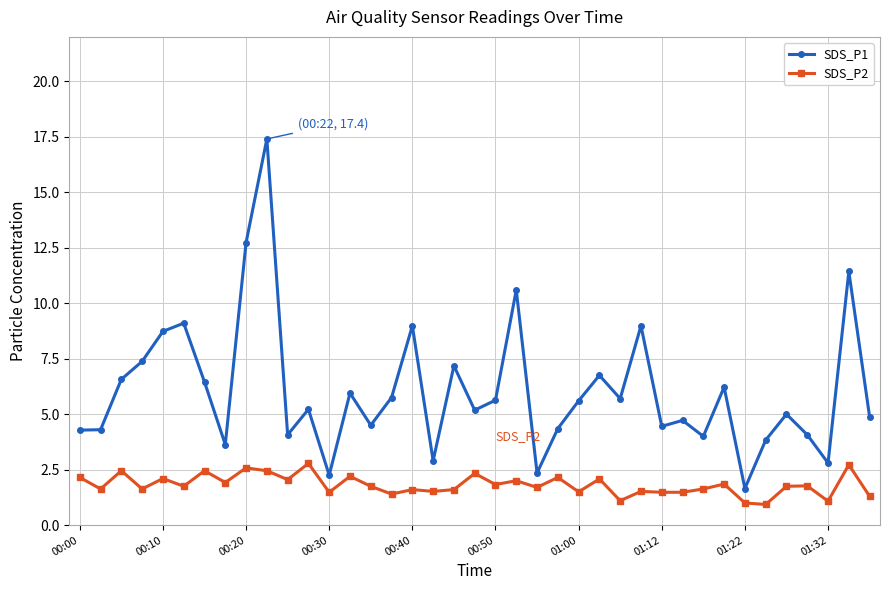

What is the sum of all SDS_P2 values?

70.7